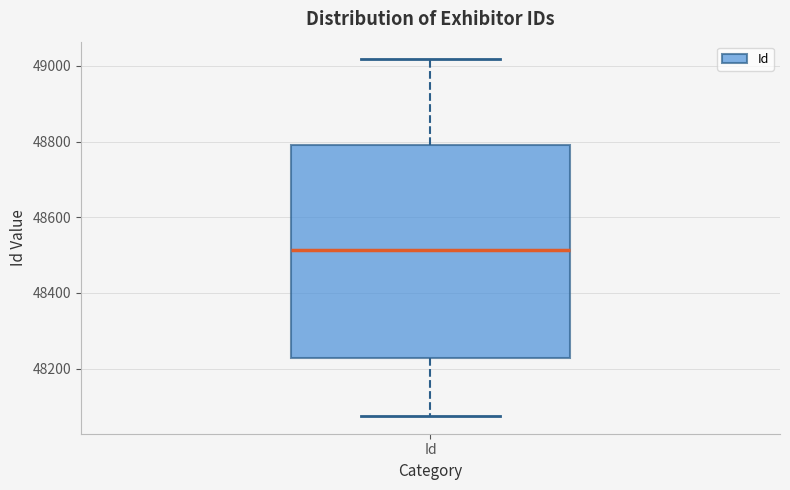

Where does the upper whisker of the box for Id end on the y-axis? The values are not printed on the chart, so give them approximately, as read against the axis.

49020